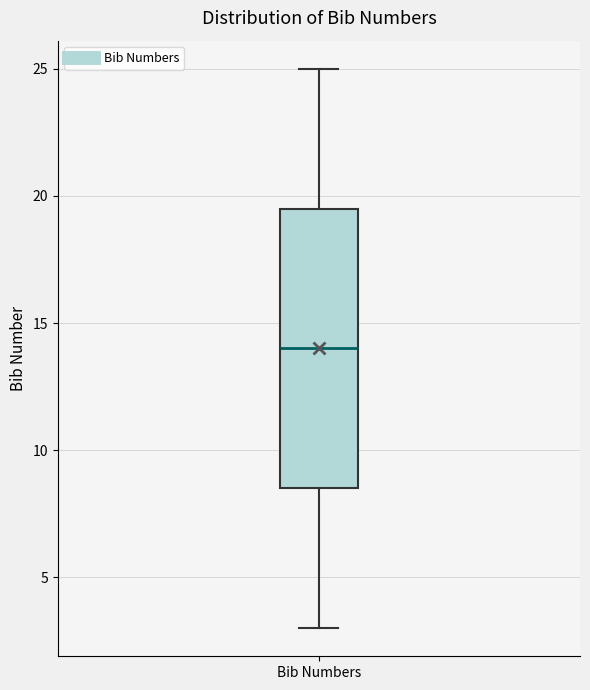

Read this box plot against the y-axis: the position of the median line, the range covered by the box, and the ends of both whiskers. The values are not printed on the chart, so give them approximately, as read against the axis.

median 14.0, box 8.5 to 19.5, whiskers 3.0 to 25.0